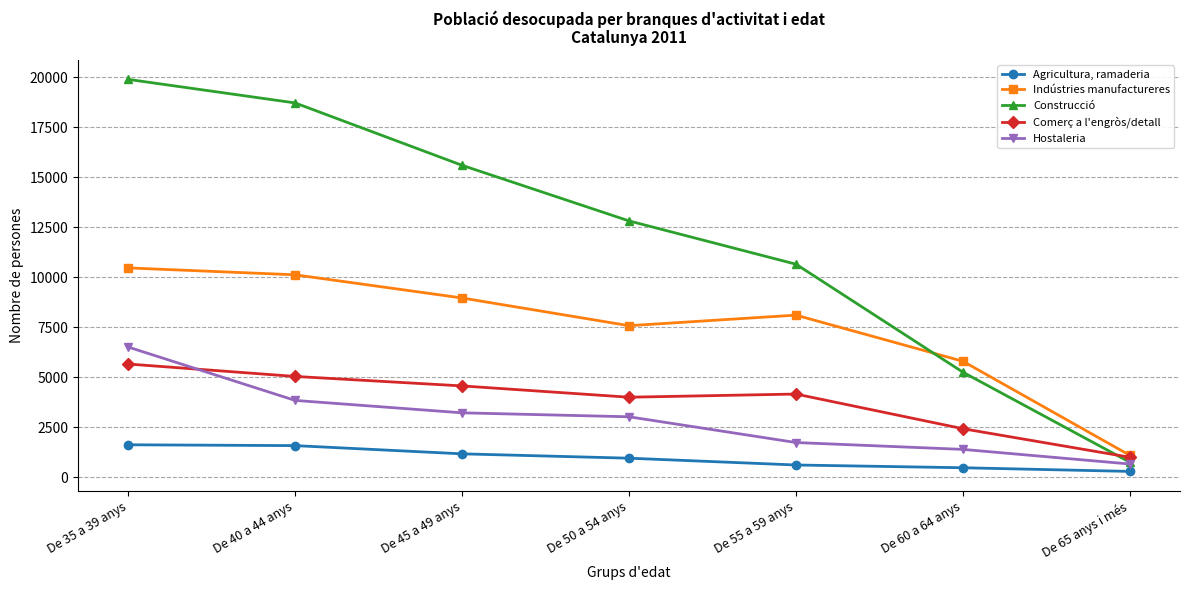

What are all the series names shown in the legend?

Agricultura, ramaderia, Indústries manufactureres, Construcció, Comerç a l'engròs/detall, Hostaleria